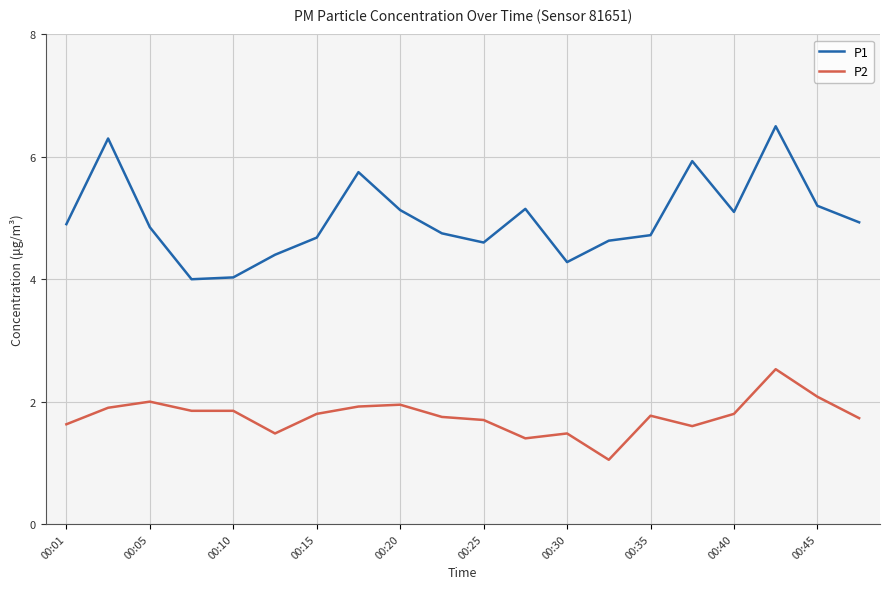

True or false: P1 and P2 cross at least once.

False